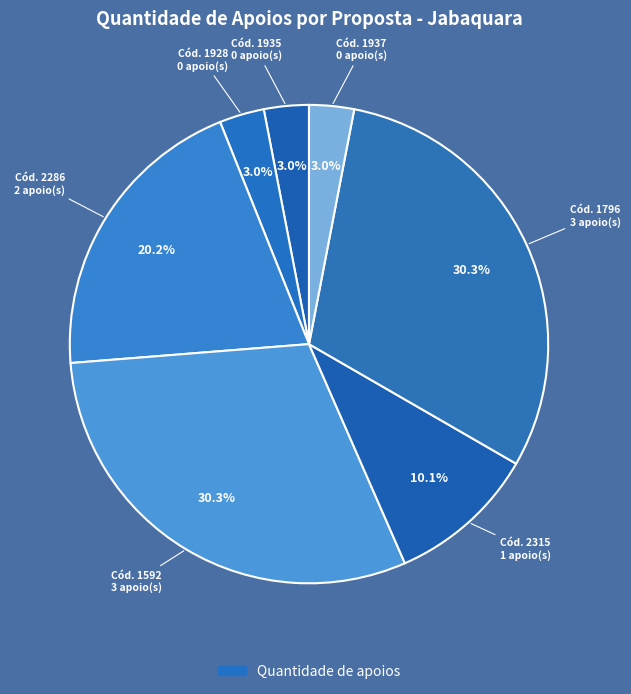

What is the largest slice in the pie chart?

1592